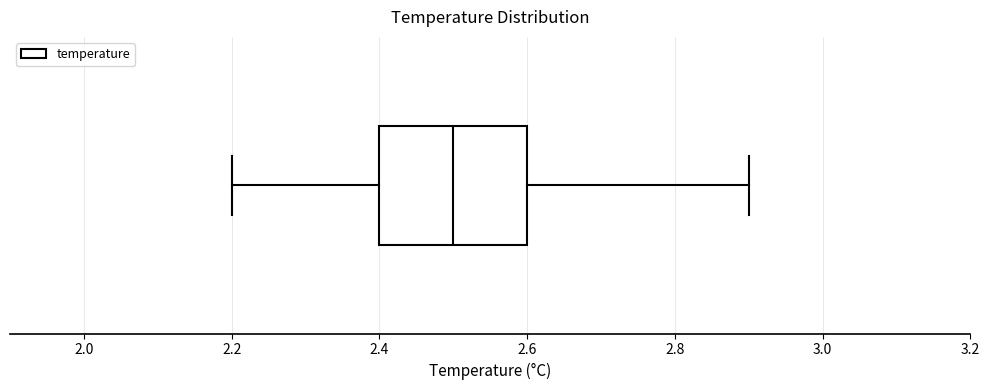

Transcribe this box plot: give where the median line is, the range the box spans, and where the two whiskers end, as read against the x-axis. The values are not printed on the chart, so give them approximately, as read against the axis.

median 2.5, box 2.4 to 2.6, whiskers 2.2 to 2.9